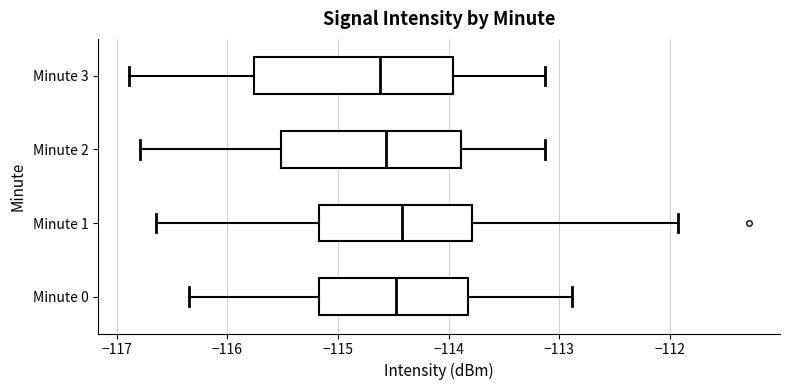

Where is the left edge of the box for Minute 2 on the x-axis? The values are not printed on the chart, so give them approximately, as read against the axis.

-115.5